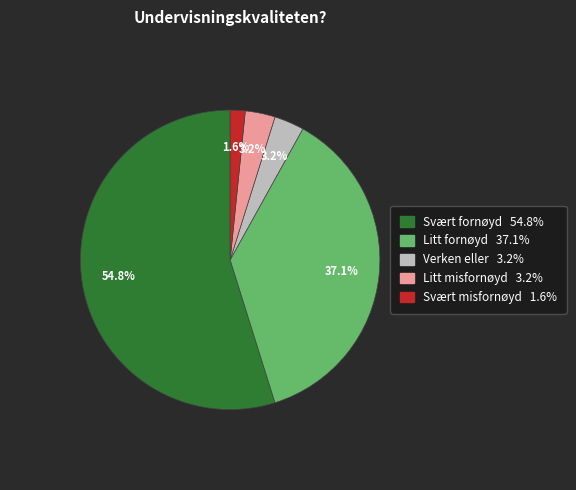

Which has a higher value, Svært misfornøyd or Litt misfornøyd?

Litt misfornøyd